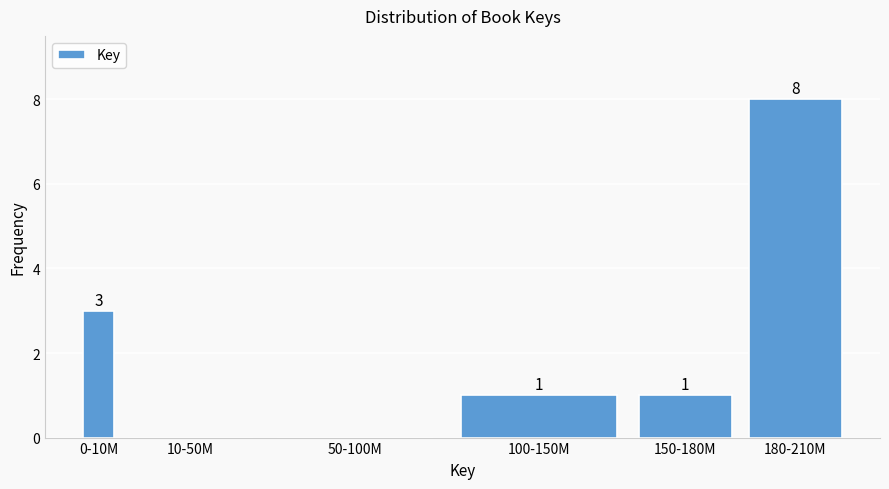

Reading left to right, transcribe all the data shown in this chart.

0-10M=3	10-50M=0	50-100M=0	100-150M=1	150-180M=1	180-210M=8